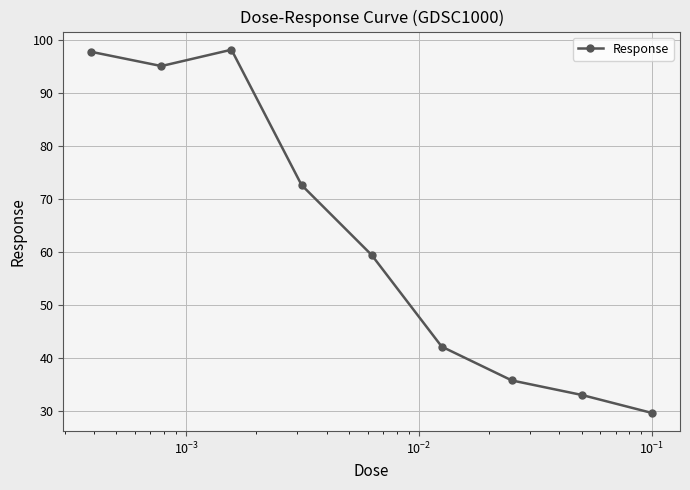

What is the greatest value displayed?

98.3